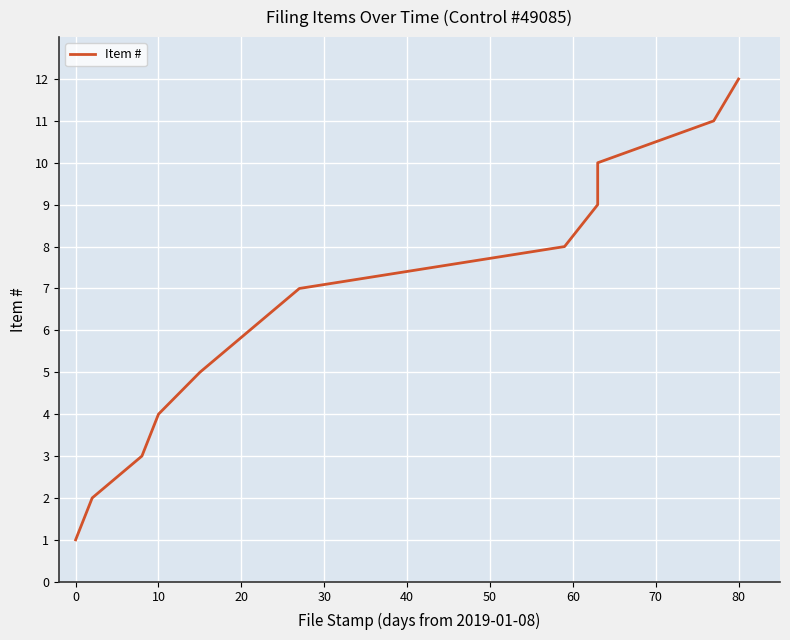

The value at 10 is 7. True or false?

False